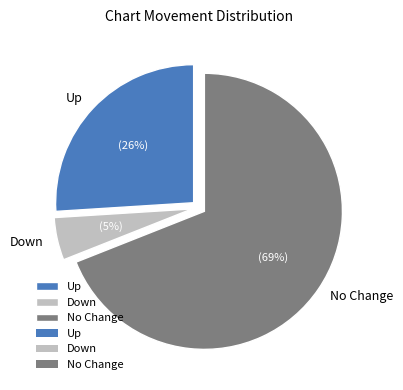

True or false: No Change accounts for 69% of the total.

True